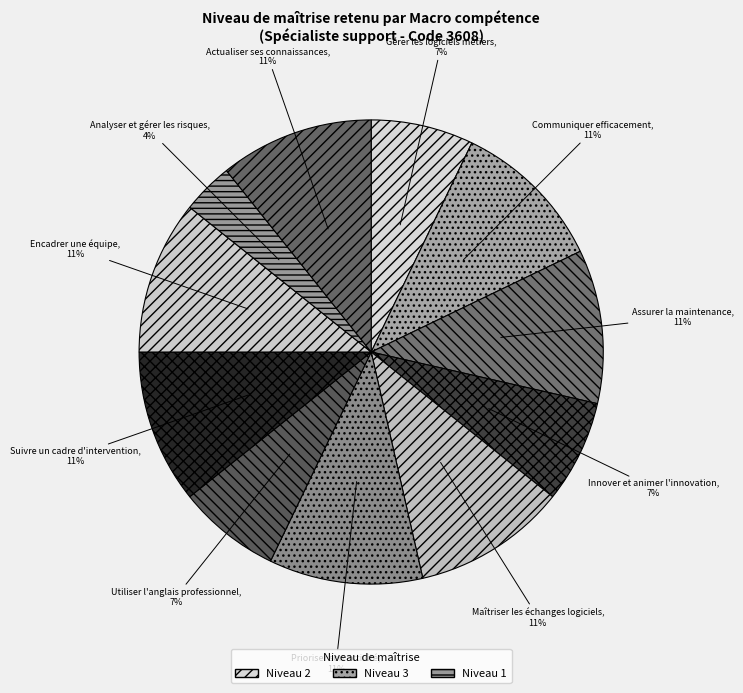

To the nearest percent, what is the average slice percentage?

9%